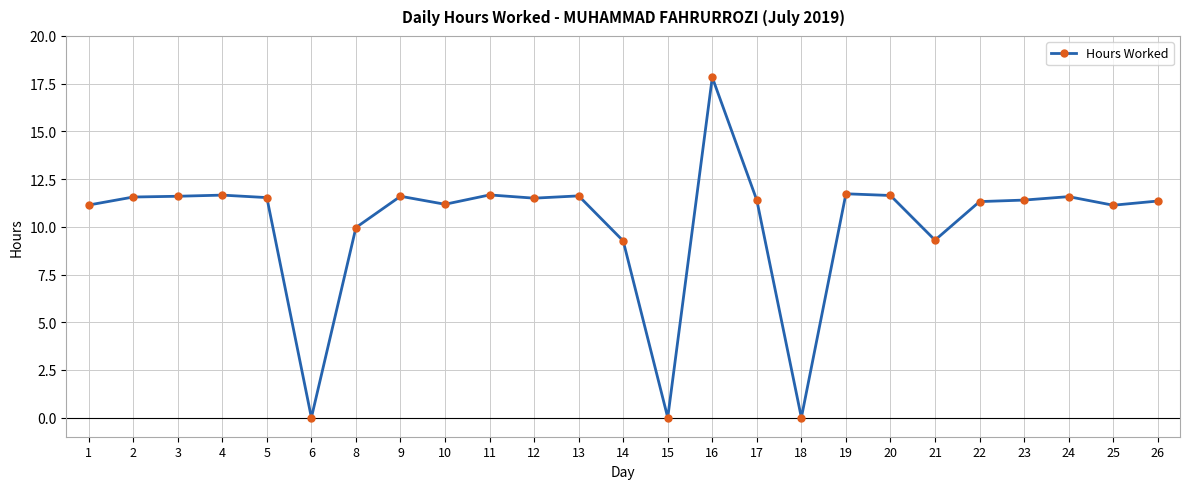

What is the difference between the values at 3 and 16?

6.2